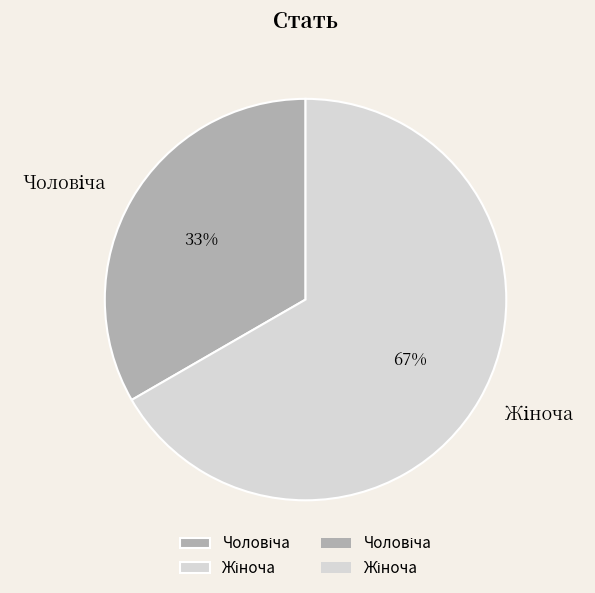

Is there a majority slice in this chart?

Yes